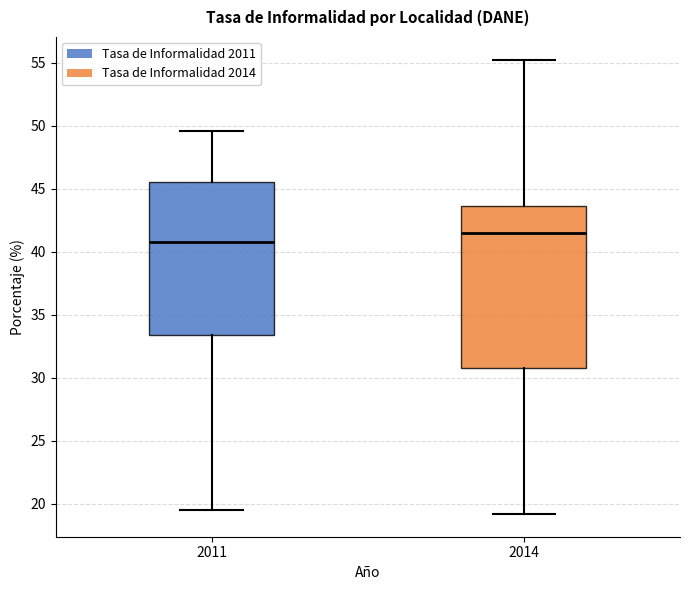

Which box is the tallest, from its lower edge to its upper edge?

2014